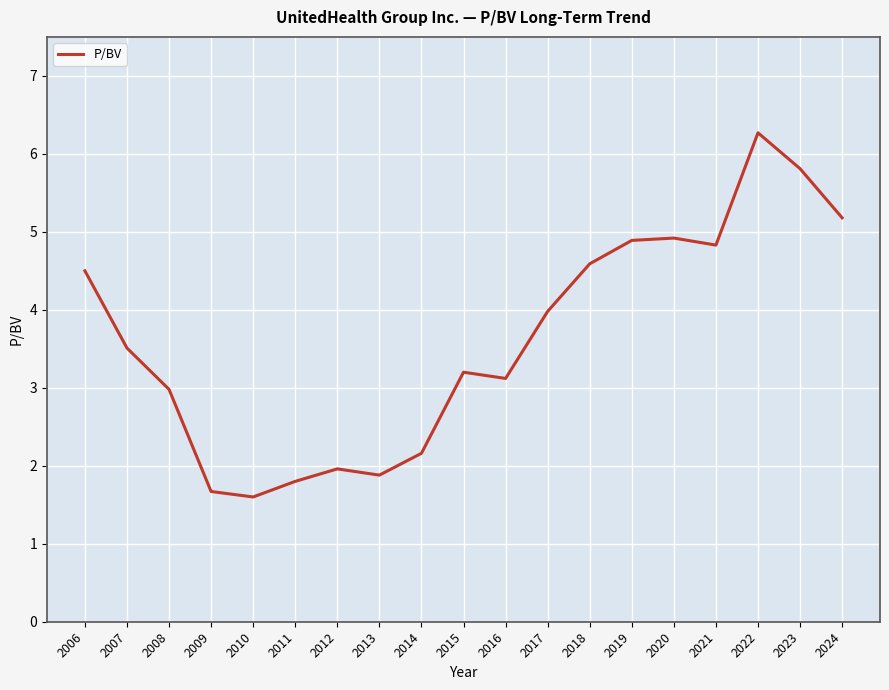

Which category has the highest value across all series?

2022